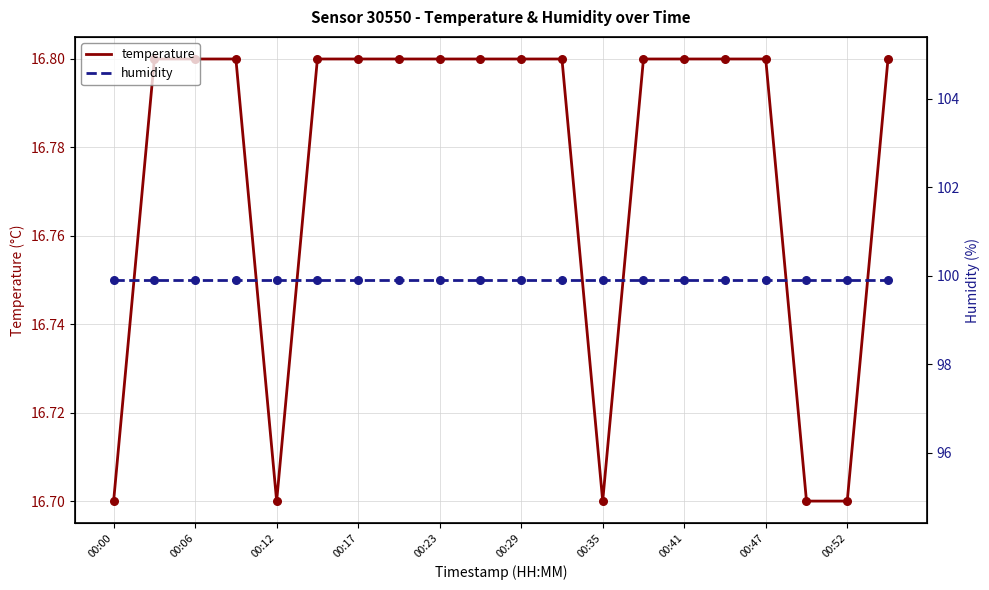

Which series reaches the maximum Y coordinate?

humidity